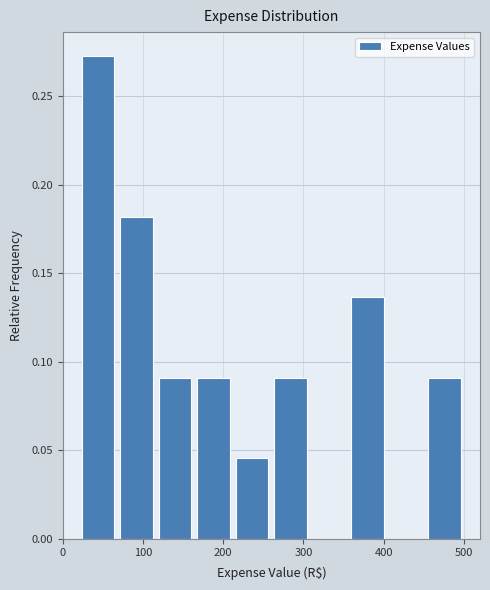

Which range on the x-axis has the tallest bar?

20 to 68